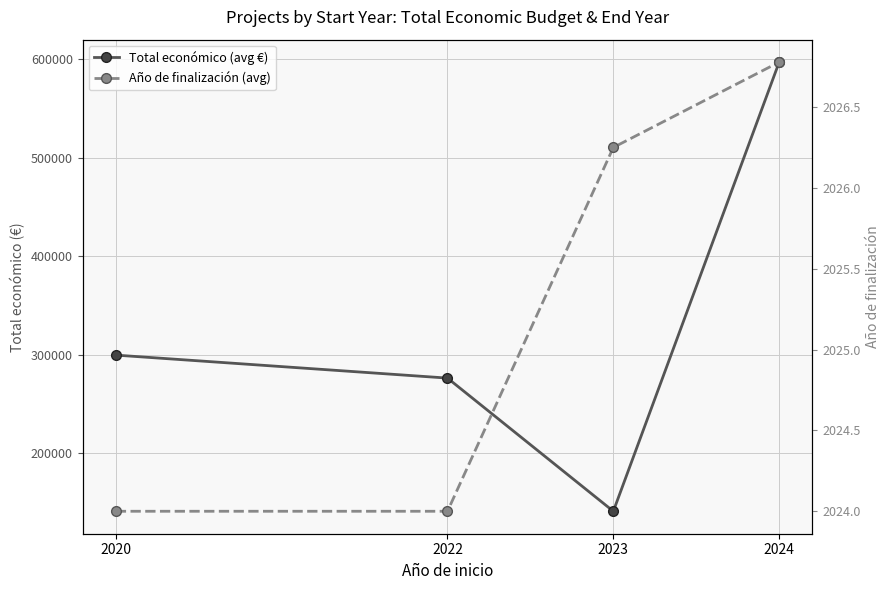

How many data points in Año de finalización (avg) are above 2026?

2